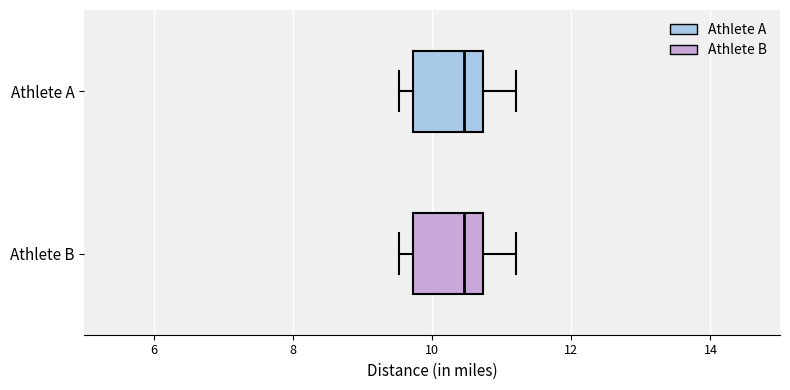

Where is the right edge of the box for Athlete B on the x-axis? The values are not printed on the chart, so give them approximately, as read against the axis.

10.8